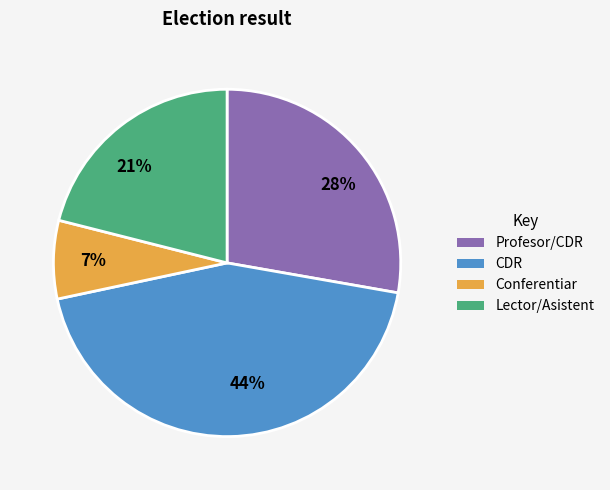

What is the largest slice in the pie chart?

44%